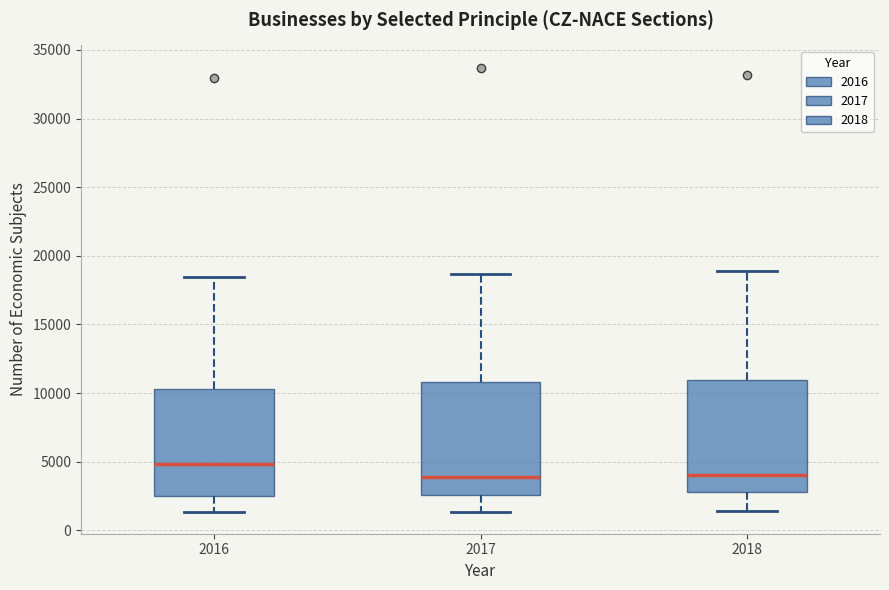

Where does the lower whisker of the box at x = 2018 end on the y-axis? The values are not printed on the chart, so give them approximately, as read against the axis.

1500